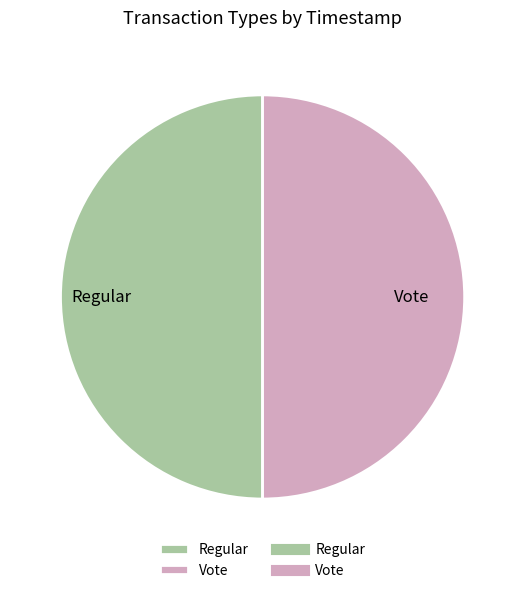

Do Regular and Vote together represent more than half of the pie?

Yes